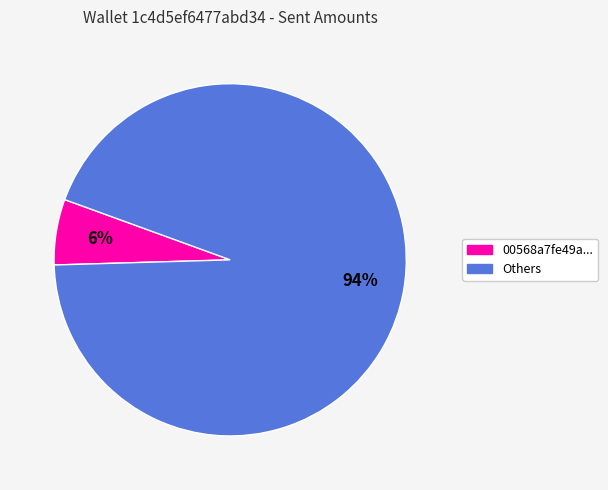

Count the number of slices in the pie.

2